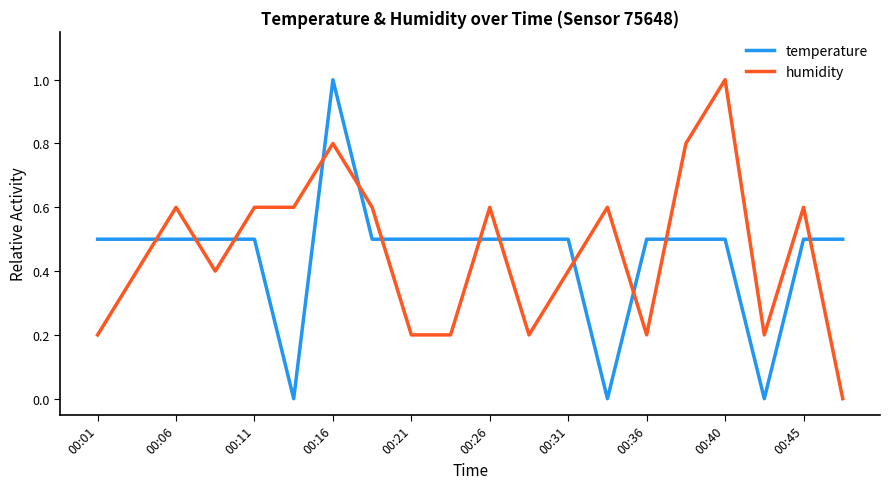

How many times do humidity and temperature cross each other?

12